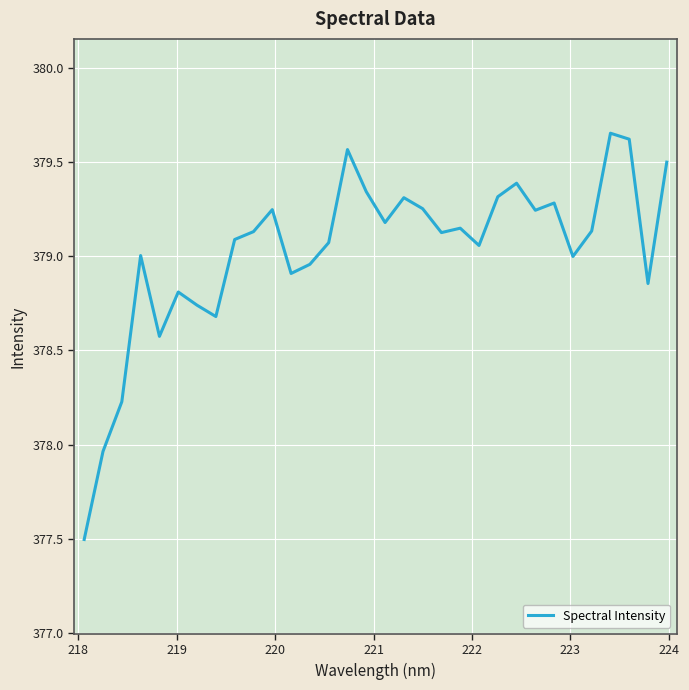

True or false: there are more than 0 points higher than both neighbors.

True